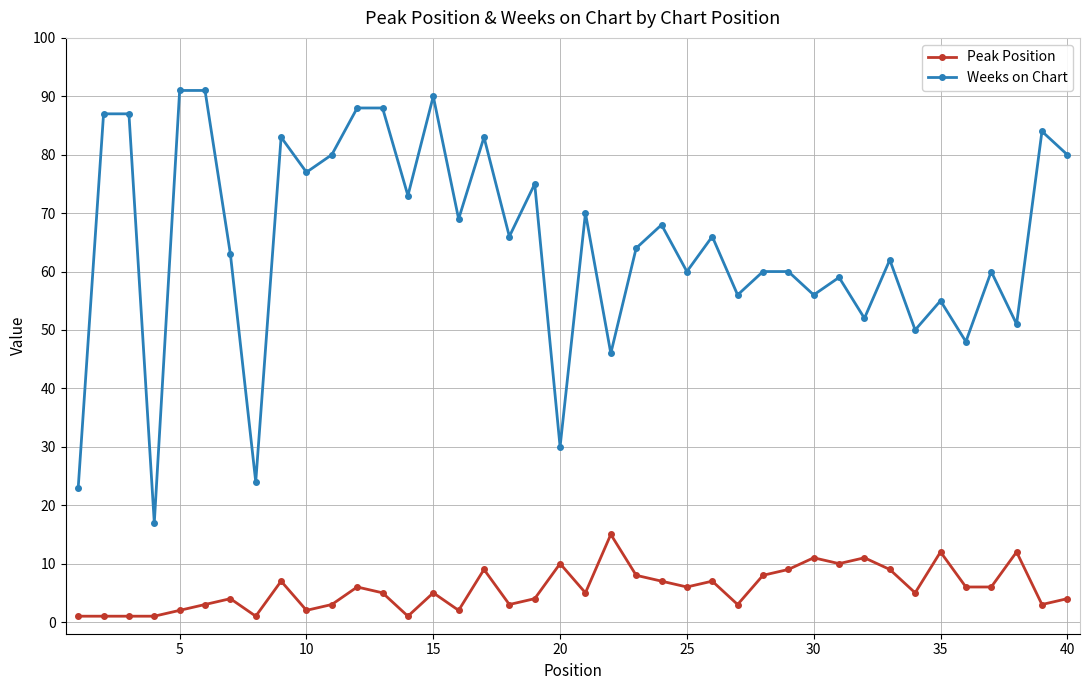

What is the sum of all Peak Position values?

228